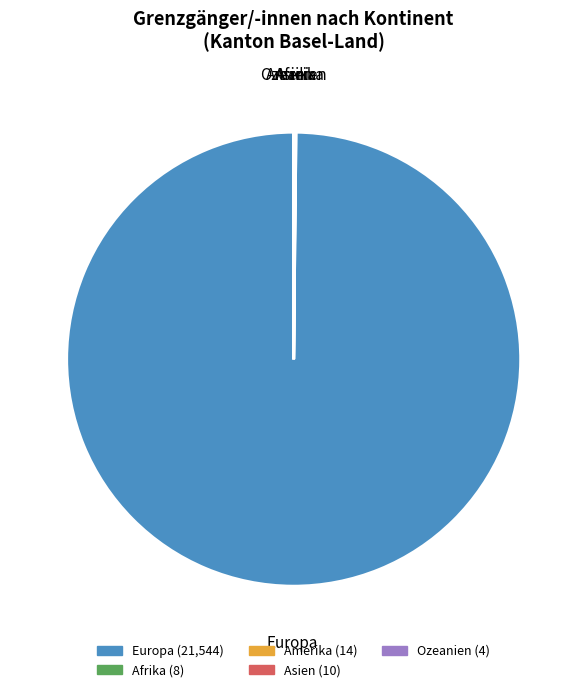

The Europa slice represents 86% of the pie. True or false?

False